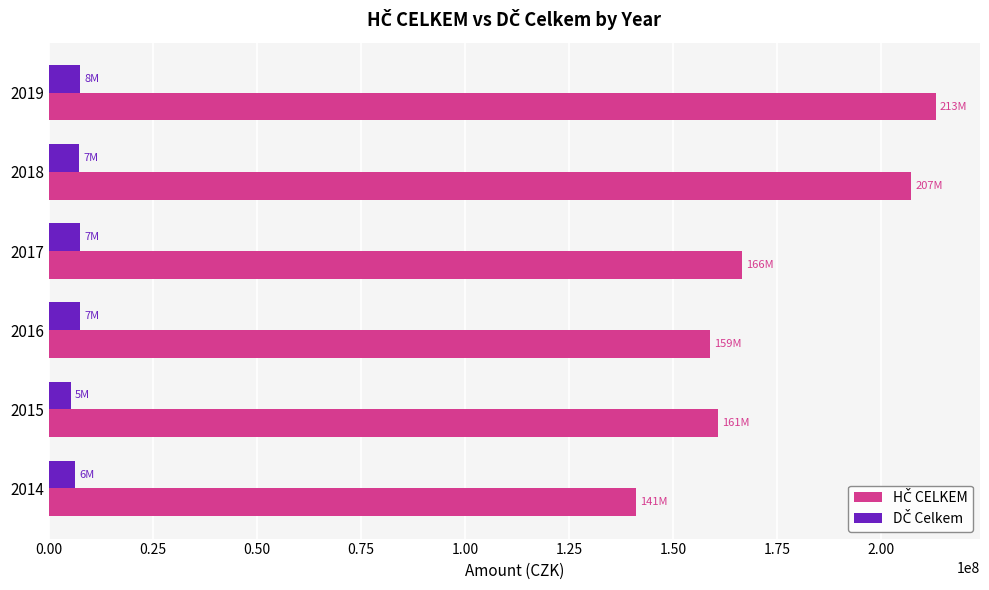

What is the spread (max minus min) of values at 2017?

158995500